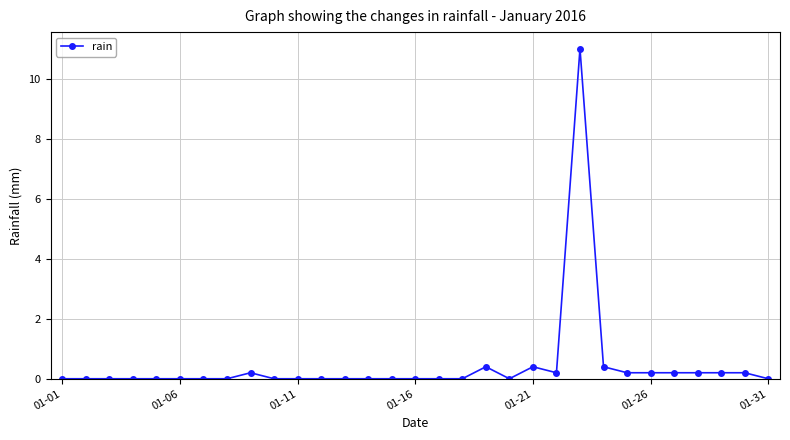

What is the difference between the maximum and minimum values?

11.0